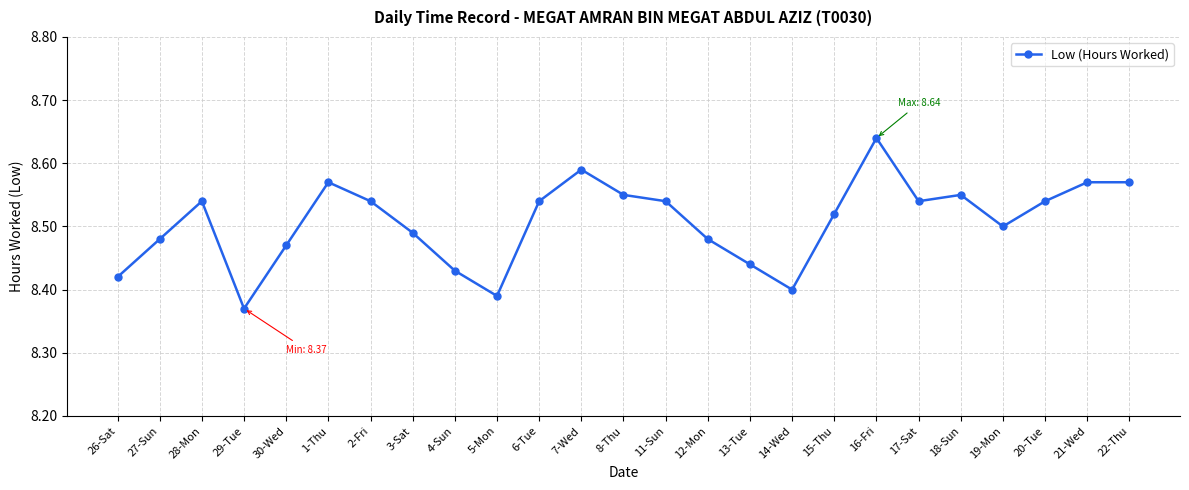

At which label is the value closest to 8?

29-Tue